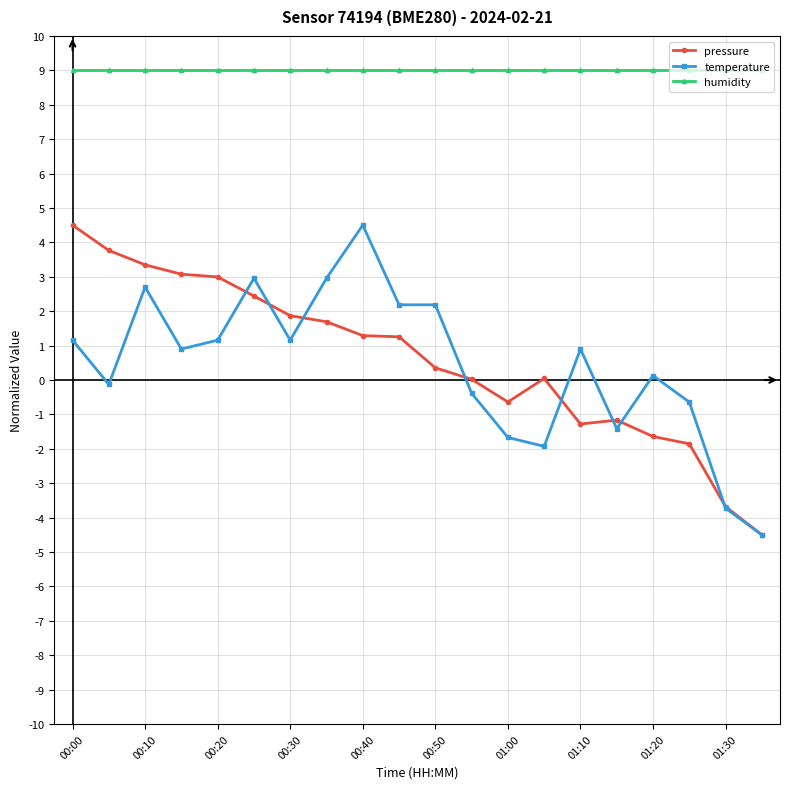

Which series has the largest total across all categories?

humidity